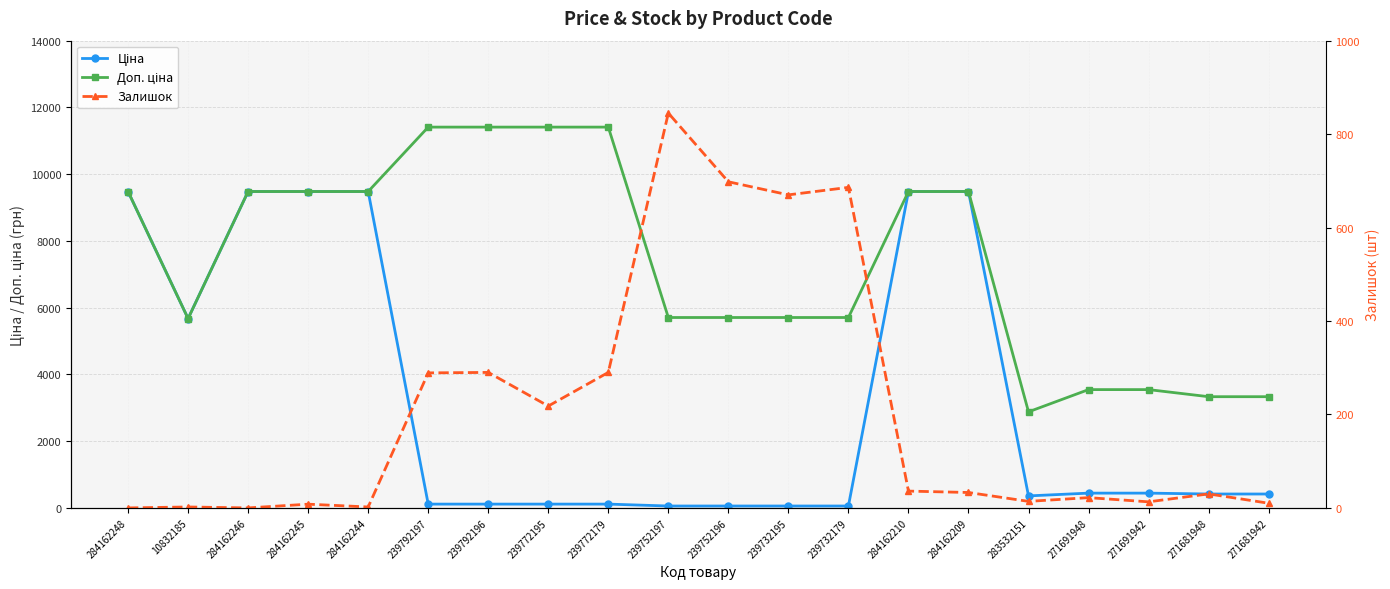

What position from the right is 239772195?

13